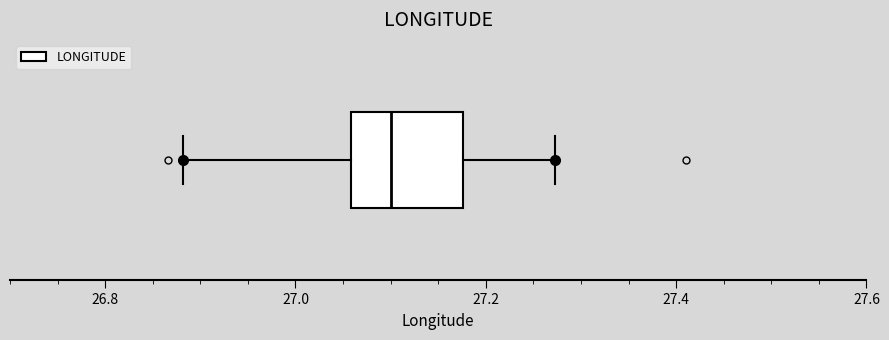

Where does the median line of the box sit on the x-axis? The values are not printed on the chart, so give them approximately, as read against the axis.

27.10